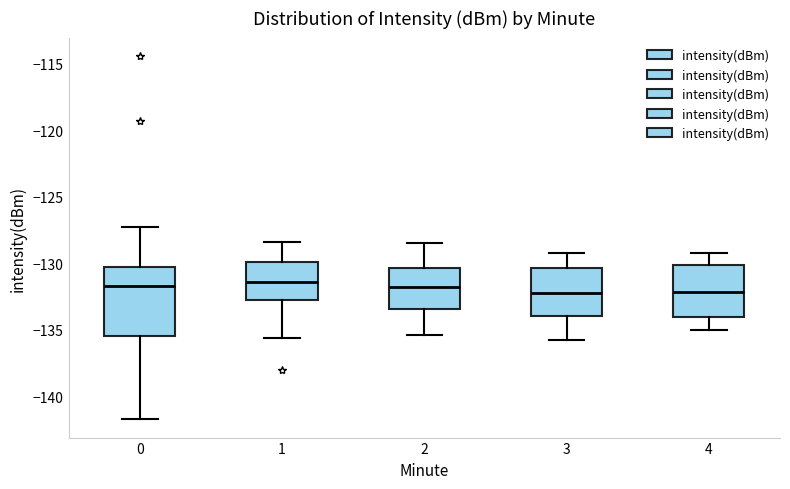

Where is the upper edge of the box at x = 1 on the y-axis? The values are not printed on the chart, so give them approximately, as read against the axis.

-130.0